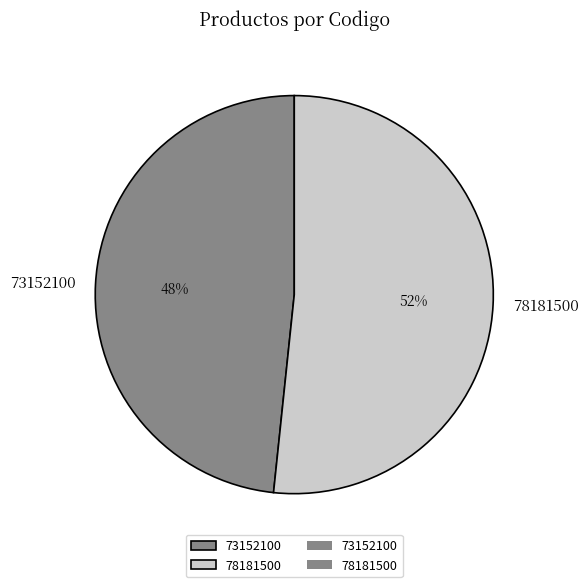

What is the majority slice?

78181500